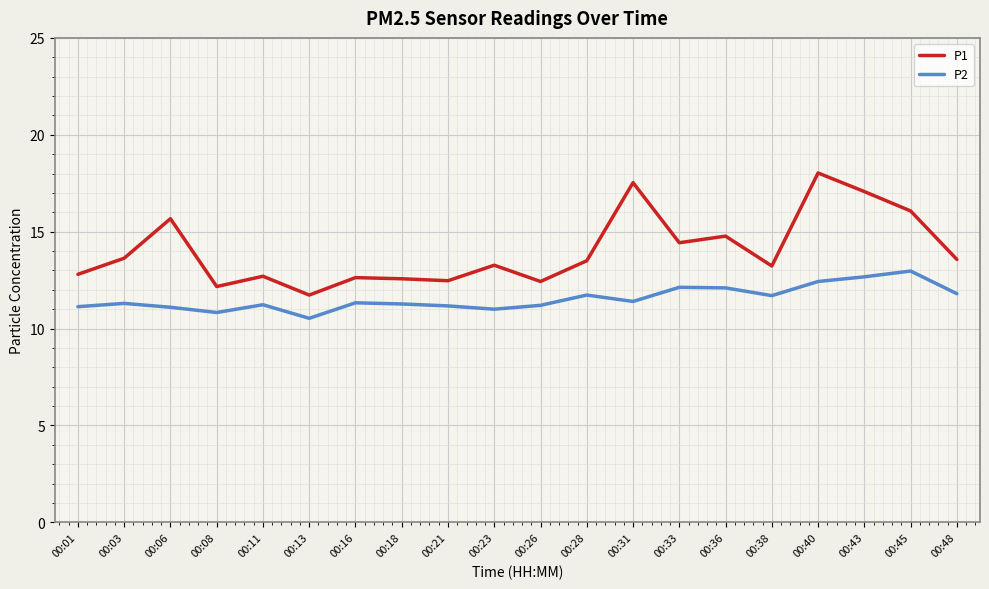

True or false: P2 has a value of 6.4 at 00:23.

False